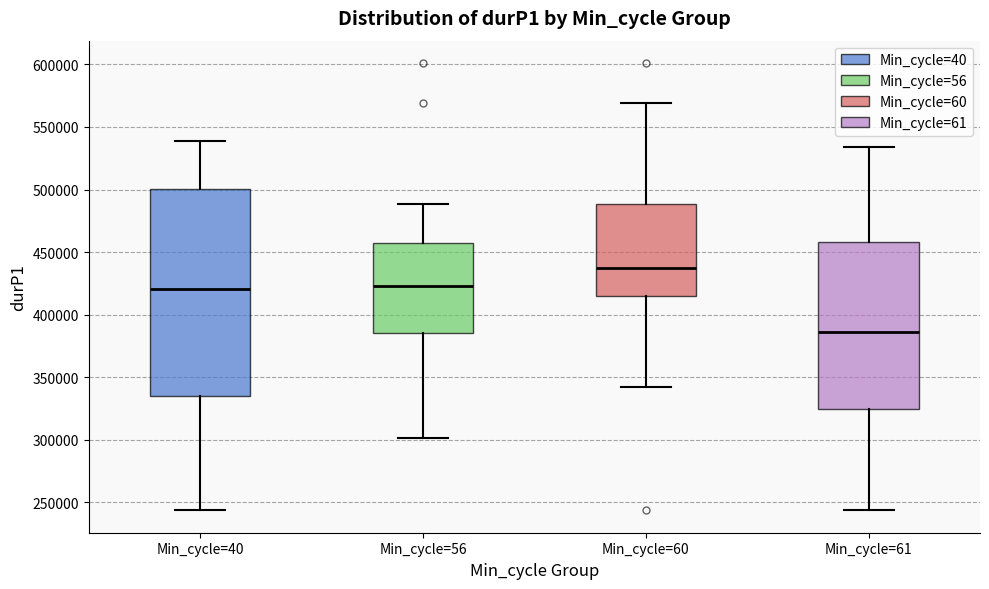

Reading left to right, transcribe this box plot: for each box, give where its median line is, the range the box spans, and where its two whiskers end, as read against the y-axis. The values are not printed on the chart, so give them approximately, as read against the axis.

Min_cycle=40: median 420000, box 335000 to 500000, whiskers 245000 to 540000
Min_cycle=56: median 425000, box 385000 to 455000, whiskers 300000 to 490000
Min_cycle=60: median 435000, box 415000 to 490000, whiskers 340000 to 570000
Min_cycle=61: median 385000, box 325000 to 460000, whiskers 245000 to 535000